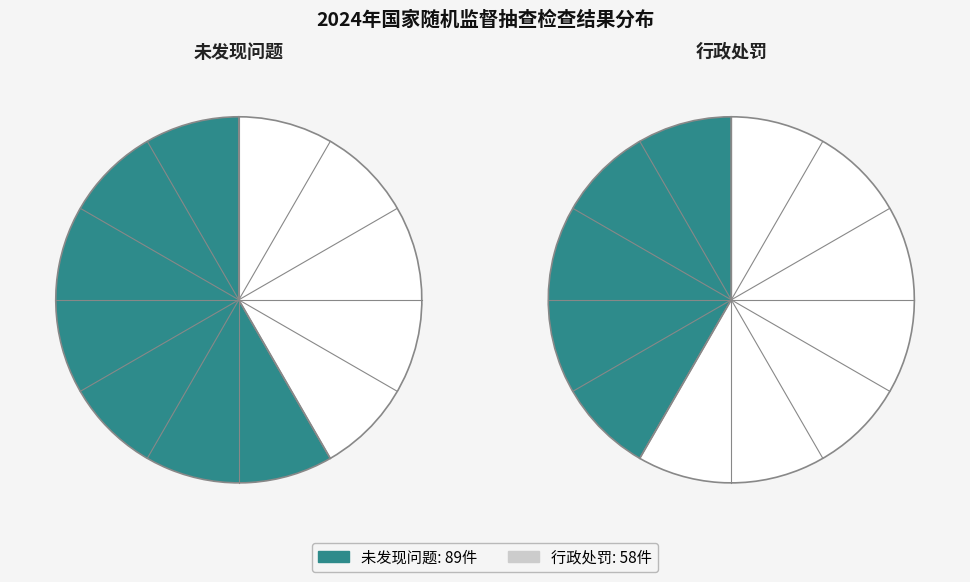

Is there any slice that represents more than half of the pie?

Yes